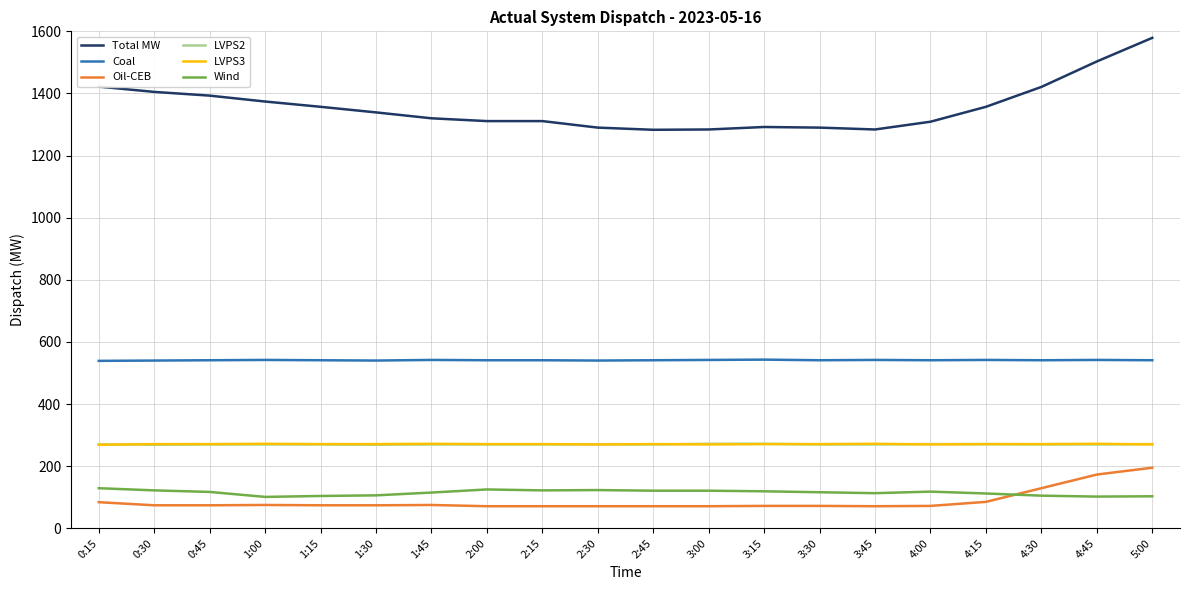

Which series changed the most between 0:15 and 3:00?

Total MW